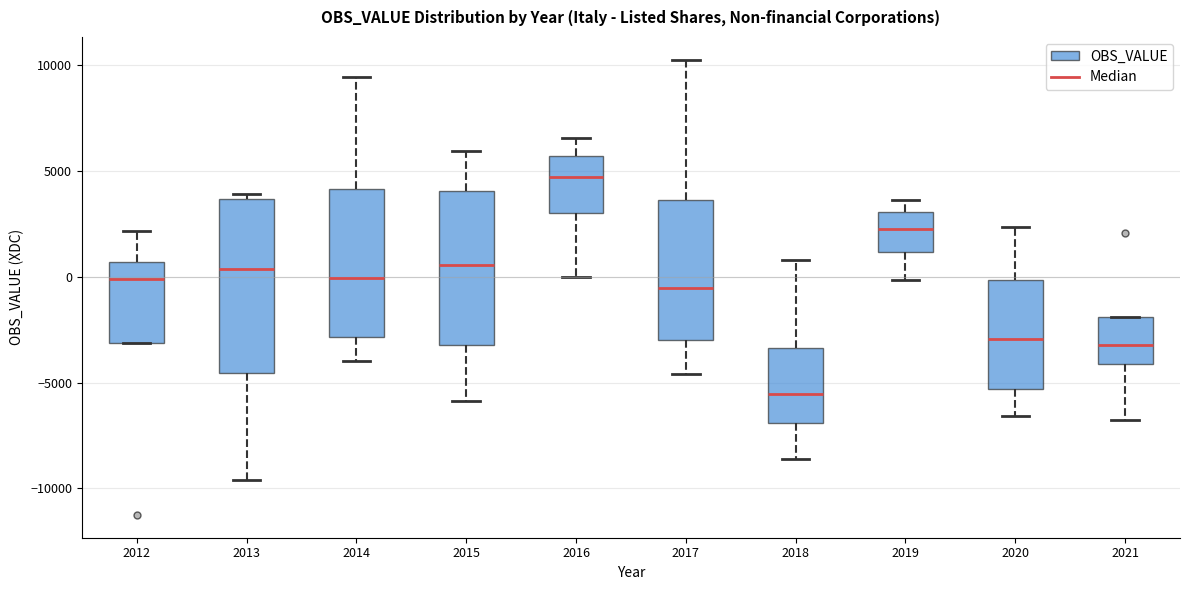

Where does the lower whisker of the box at x = 2020 end on the y-axis? The values are not printed on the chart, so give them approximately, as read against the axis.

-6500